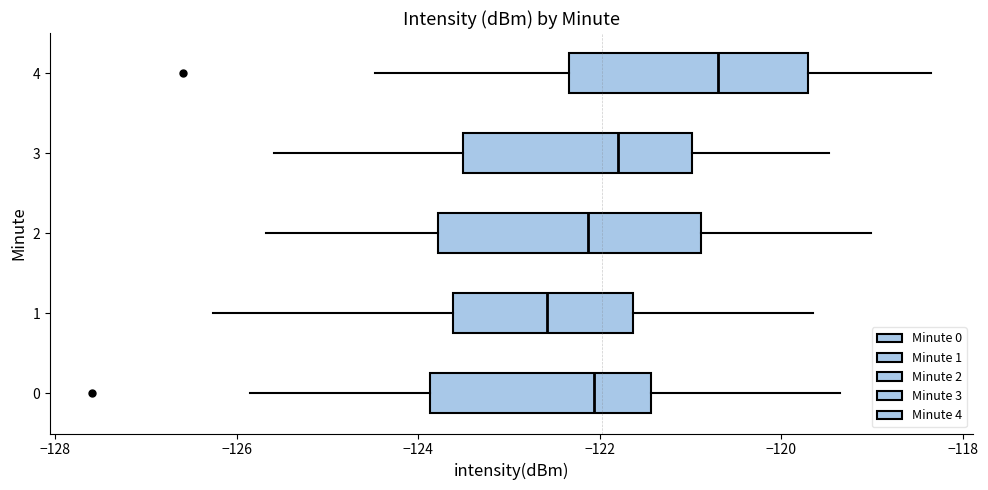

Comparing the boxes themselves (not the whiskers), which one is the widest?

2